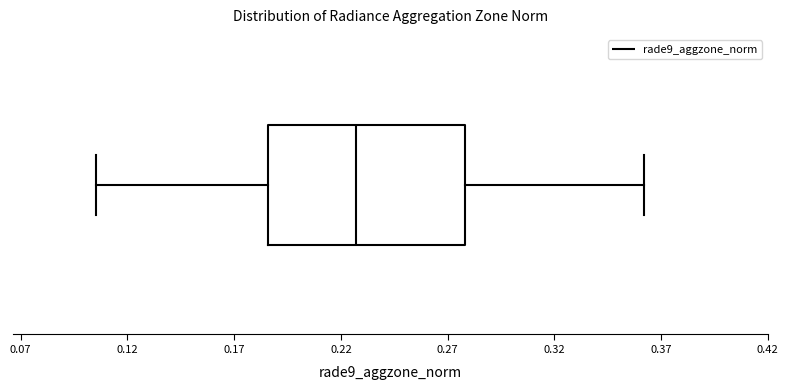

Where does the right whisker of the box end on the x-axis? The values are not printed on the chart, so give them approximately, as read against the axis.

0.360